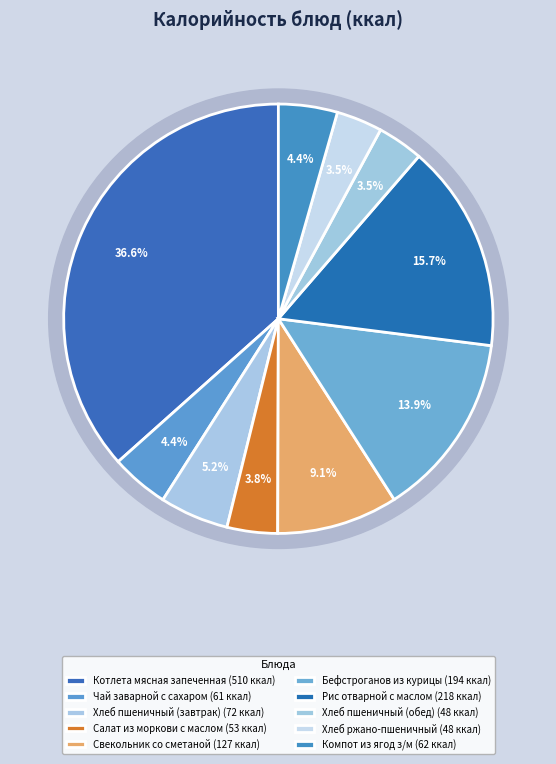

What is the change in value from Рис отварной с маслом to Хлеб ржано-пшеничный?

-170.0